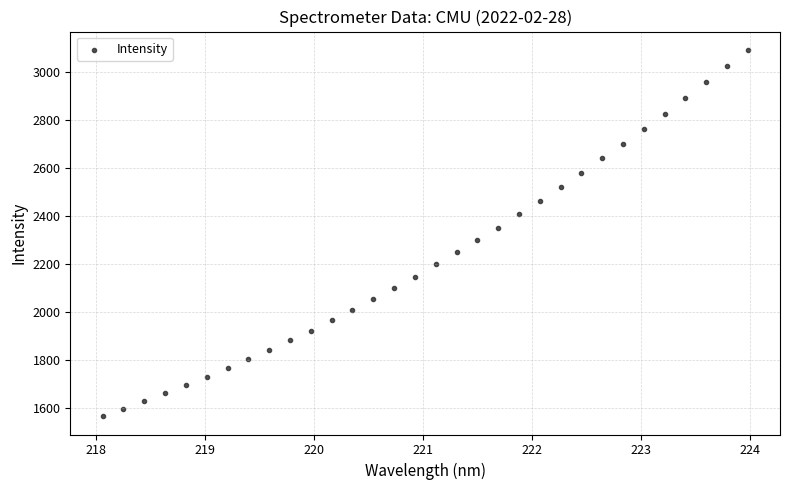

What is the range of X values (max minus min)?

5.9